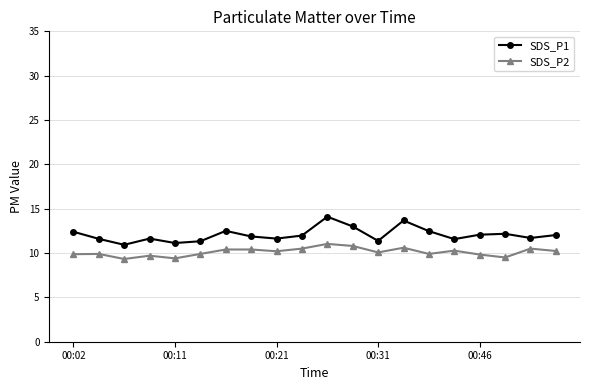

How many distinct data groups are displayed?

2